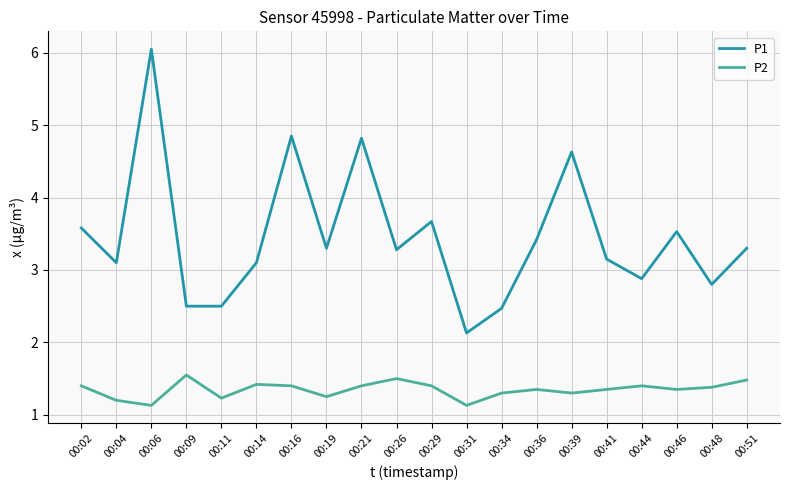

What is the spread (max minus min) of values at 00:04?

1.9